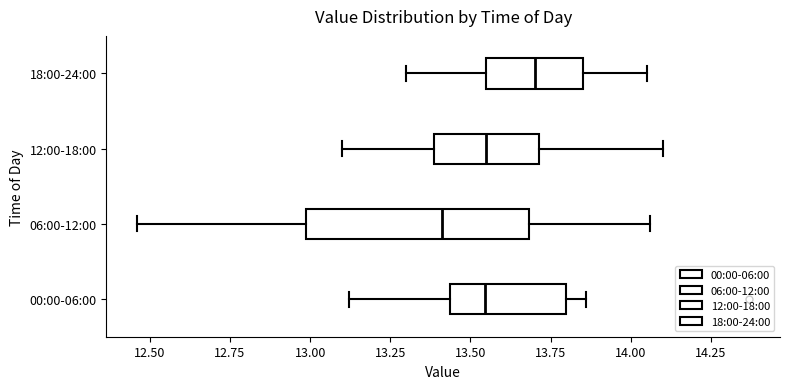

Reading bottom to top, read every box against the x-axis: the position of its median line, the range the box covers, and the ends of its whiskers. The values are not printed on the chart, so give them approximately, as read against the axis.

00:00-06:00: median 13.55, box 13.45 to 13.80, whiskers 13.10 to 13.85
06:00-12:00: median 13.40, box 13.00 to 13.70, whiskers 12.45 to 14.05
12:00-18:00: median 13.55, box 13.40 to 13.70, whiskers 13.10 to 14.10
18:00-24:00: median 13.70, box 13.55 to 13.85, whiskers 13.30 to 14.05